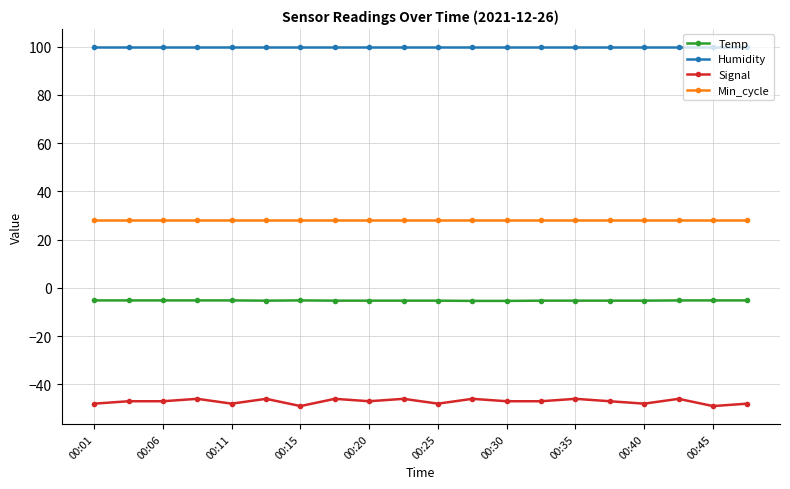

True or false: Signal has more than 1 points higher than both neighbors.

True